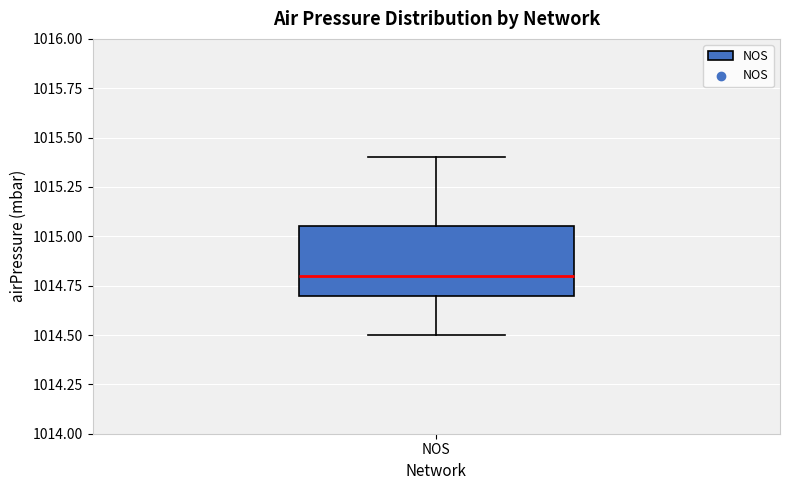

Where does the upper whisker of the box for NOS end on the y-axis? The values are not printed on the chart, so give them approximately, as read against the axis.

1015.40